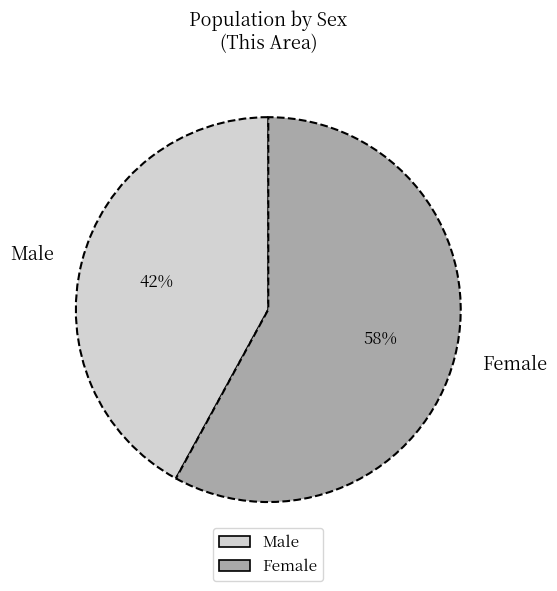

To the nearest percent, what percentage of the pie is Male?

42%